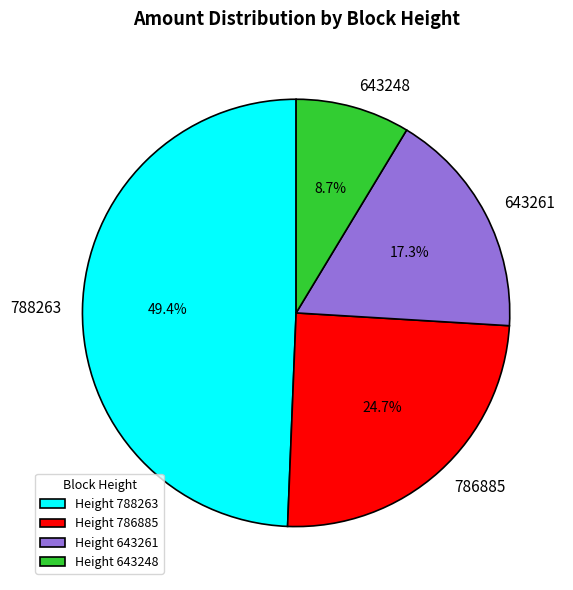

Which slice is the smallest?

643248